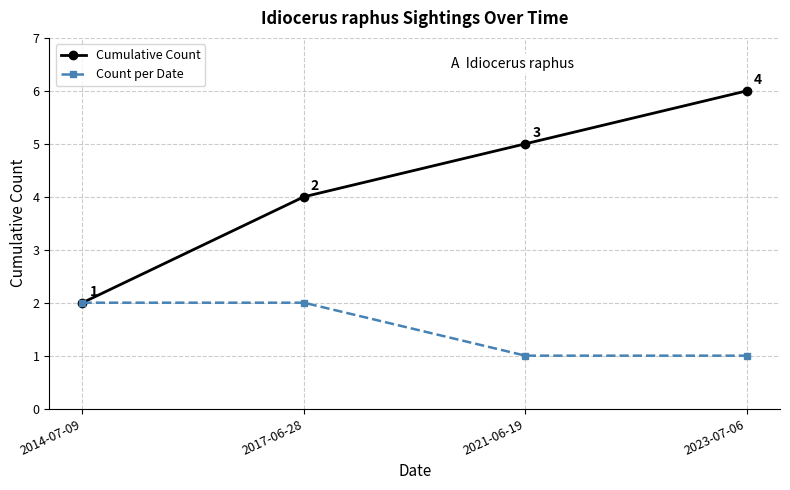

Count the Count per Date values in the range 1 to 2.

4